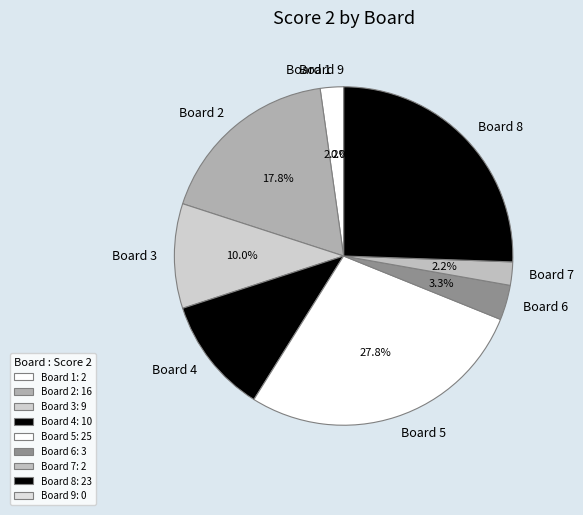

Between Board 5 and Board 2, which is larger?

Board 5